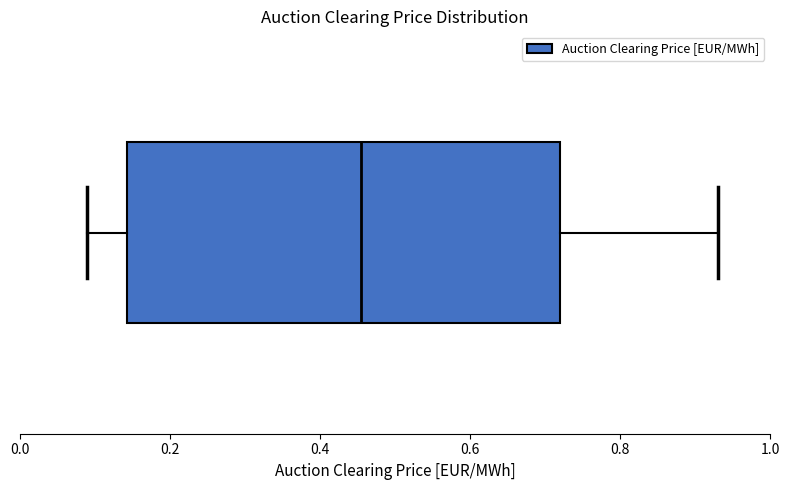

Read this box plot against the x-axis: the position of the median line, the range covered by the box, and the ends of both whiskers. The values are not printed on the chart, so give them approximately, as read against the axis.

median 0.46, box 0.14 to 0.72, whiskers 0.10 to 0.94